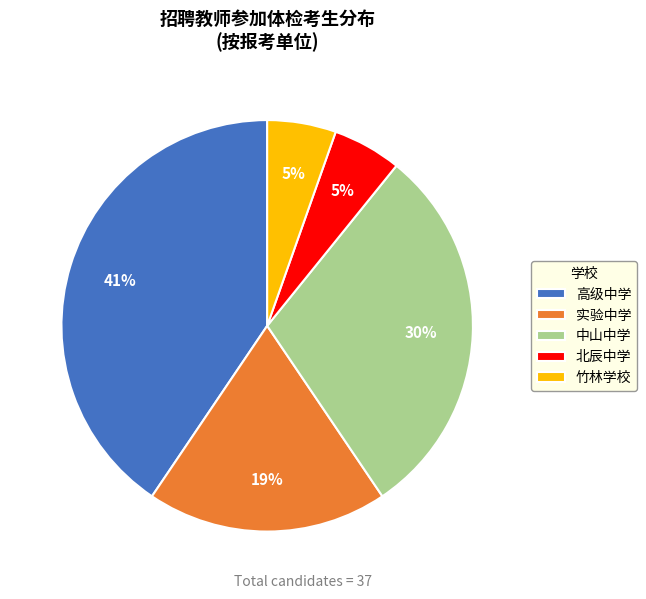

Which has a higher value, 竹林学校 or 实验中学?

实验中学